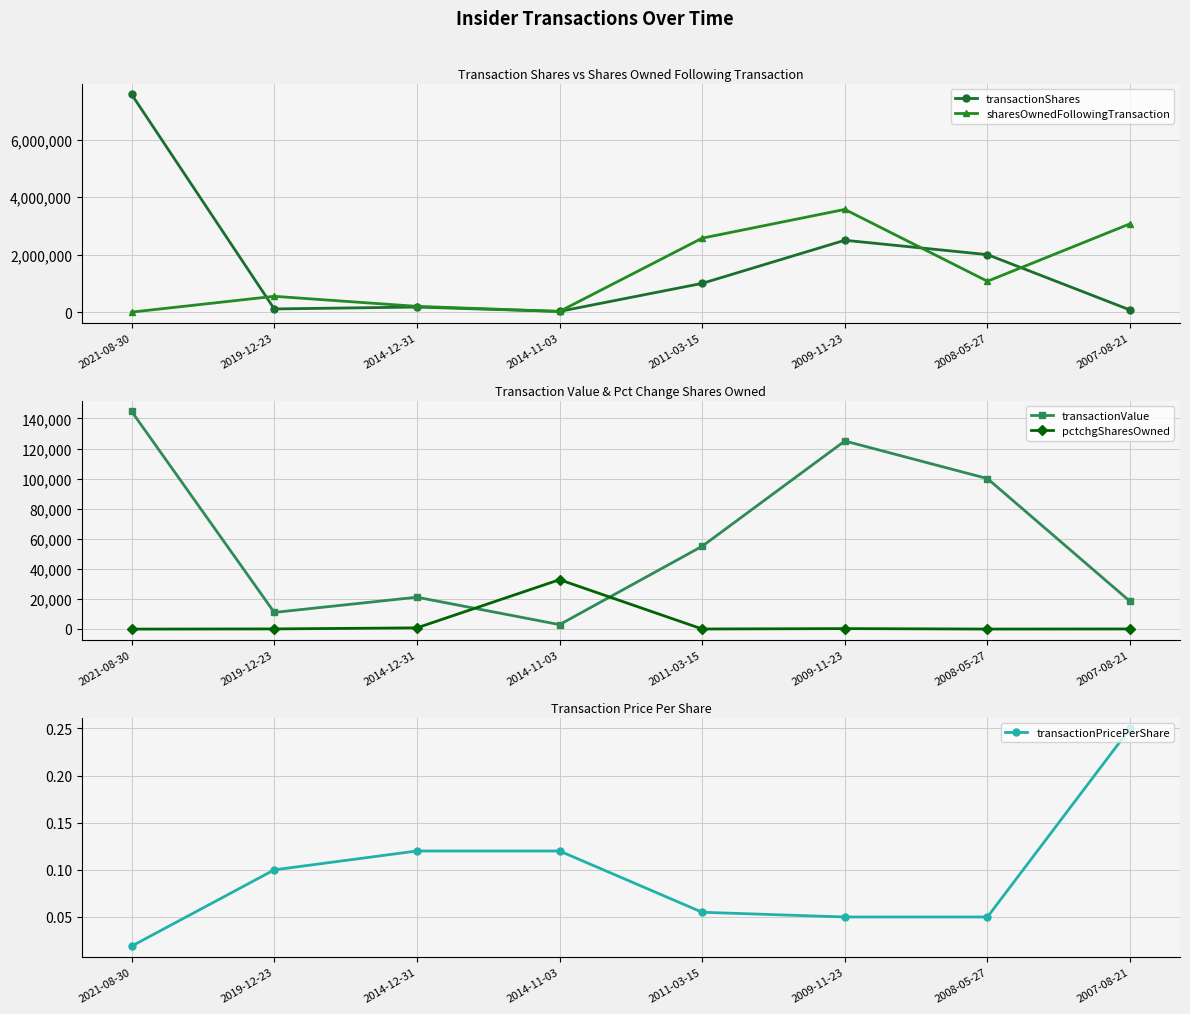

Is it true that sharesOwnedFollowingTransaction equals 1073364.0 at 2008-05-27?

True